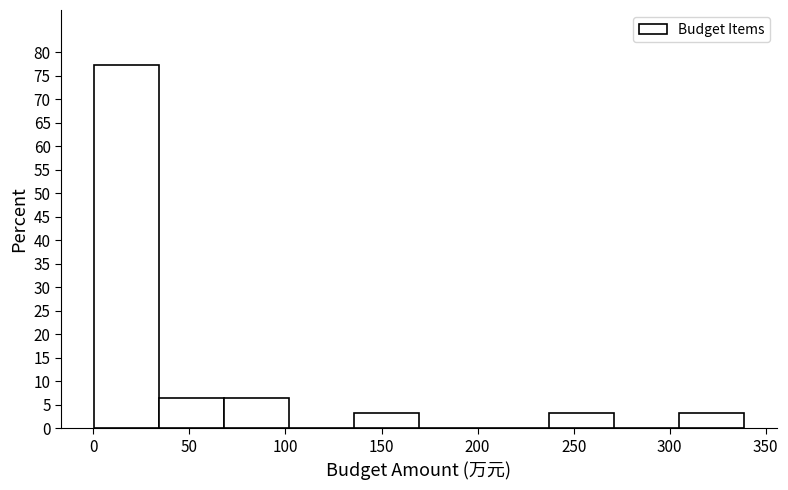

Over which range of the x-axis is the bar tallest?

0 to 35